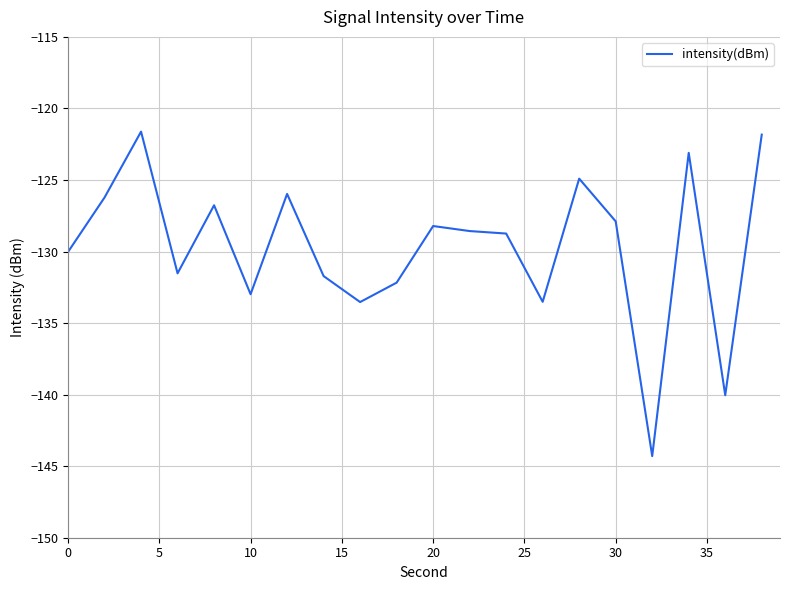

What is the average value?

-129.7